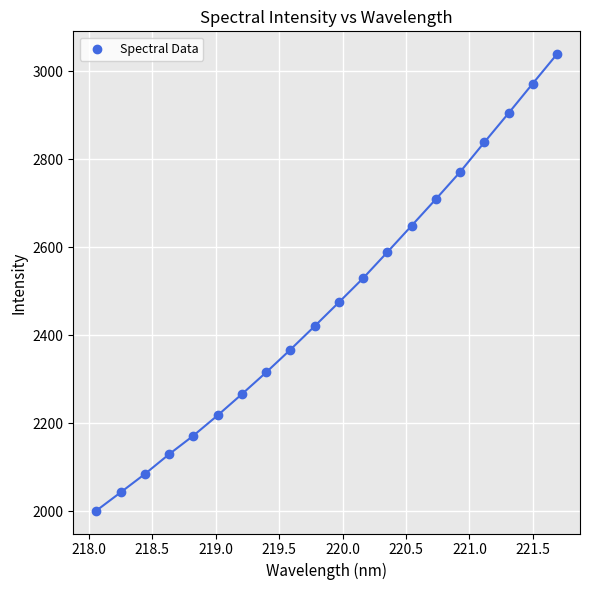

What is the range of X values (max minus min)?

3.6